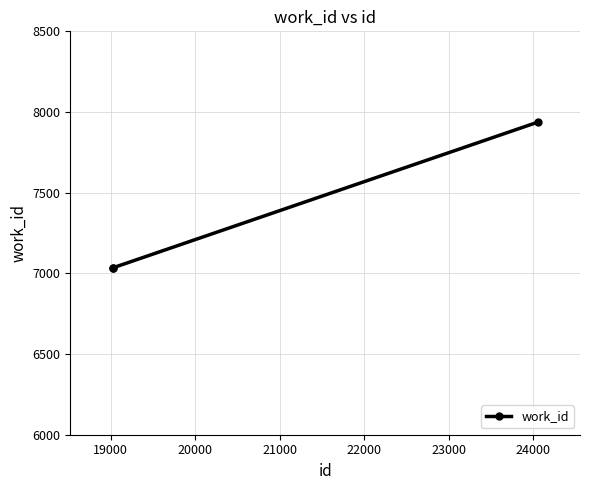

What is the difference between the maximum and minimum values?

903